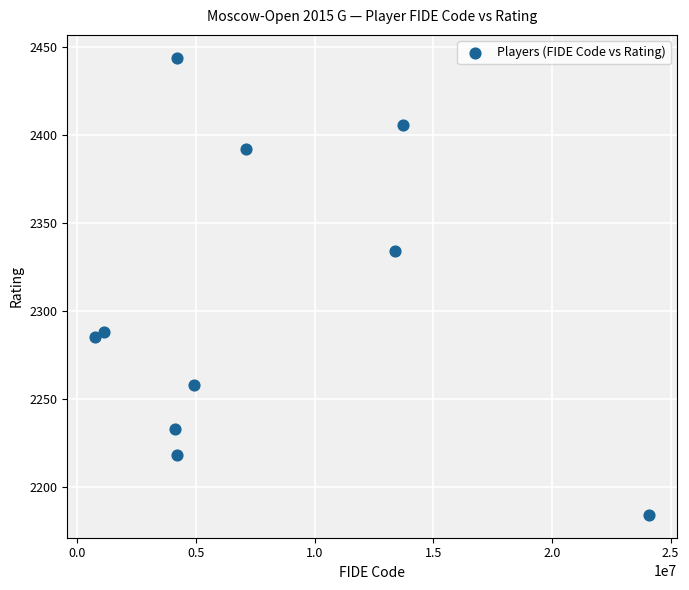

What is the average Y value?

2304